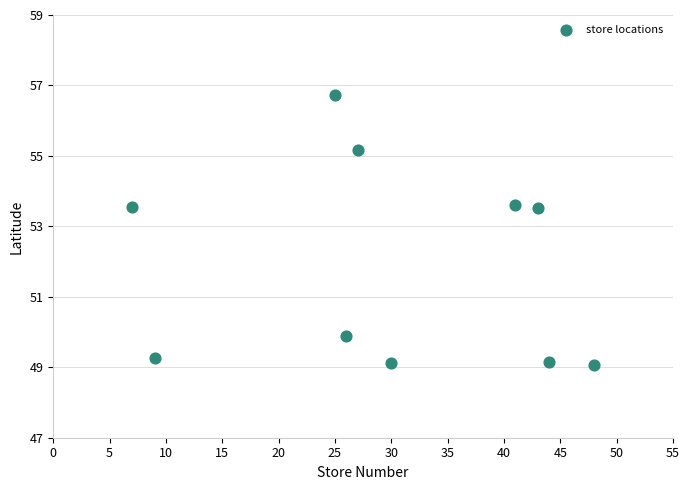

What is the average X value?

30.0